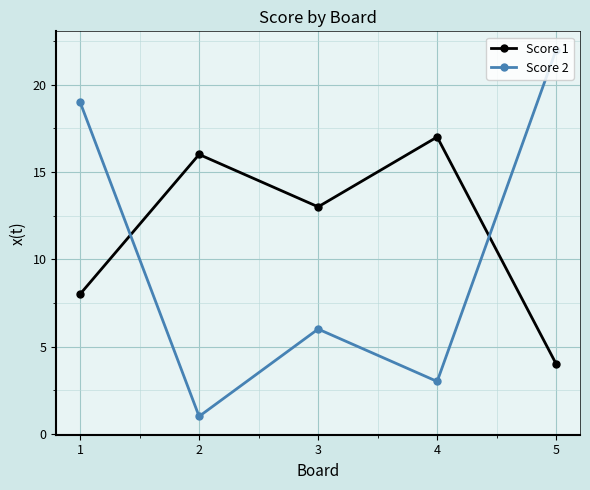

True or false: Score 1 has a value of 3 at 5.

False